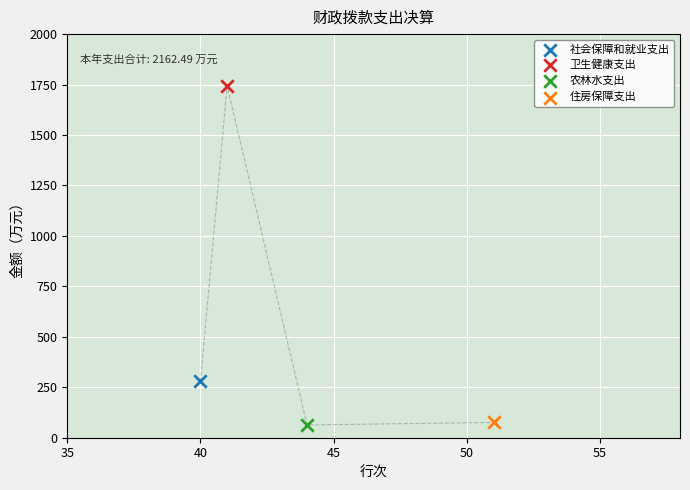

What are all the series names shown in the legend?

社会保障和就业支出, 卫生健康支出, 农林水支出, 住房保障支出